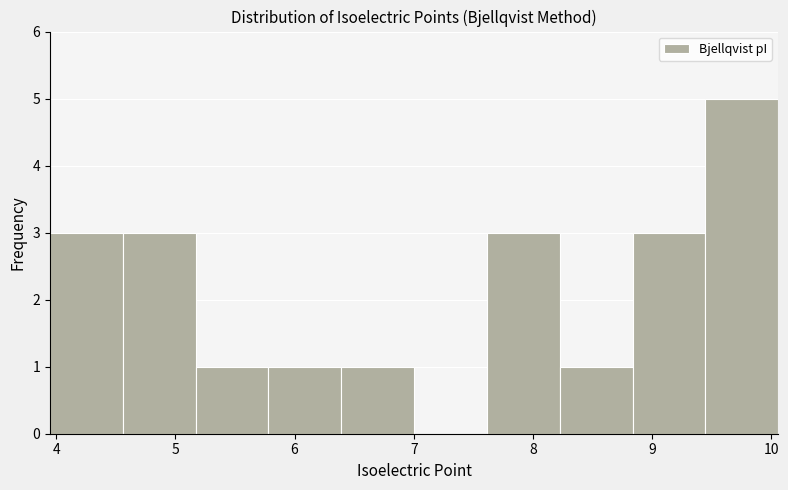

Reading left to right, list every bar in this chart as the range it spans on the x-axis followed by its height. Neither the bar edges nor the heights are printed on the chart, so give them approximately, as read against the axes.

3.9 to 4.6: 3
4.6 to 5.2: 3
5.2 to 5.8: 1
5.8 to 6.4: 1
6.4 to 7.0: 1
7.0 to 7.6: 0
7.6 to 8.2: 3
8.2 to 8.8: 1
8.8 to 9.4: 3
9.4 to 10.1: 5